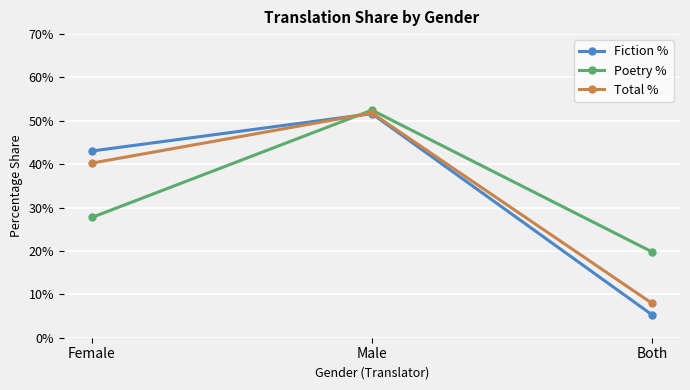

What is the label of the 2nd point from the left?

Male